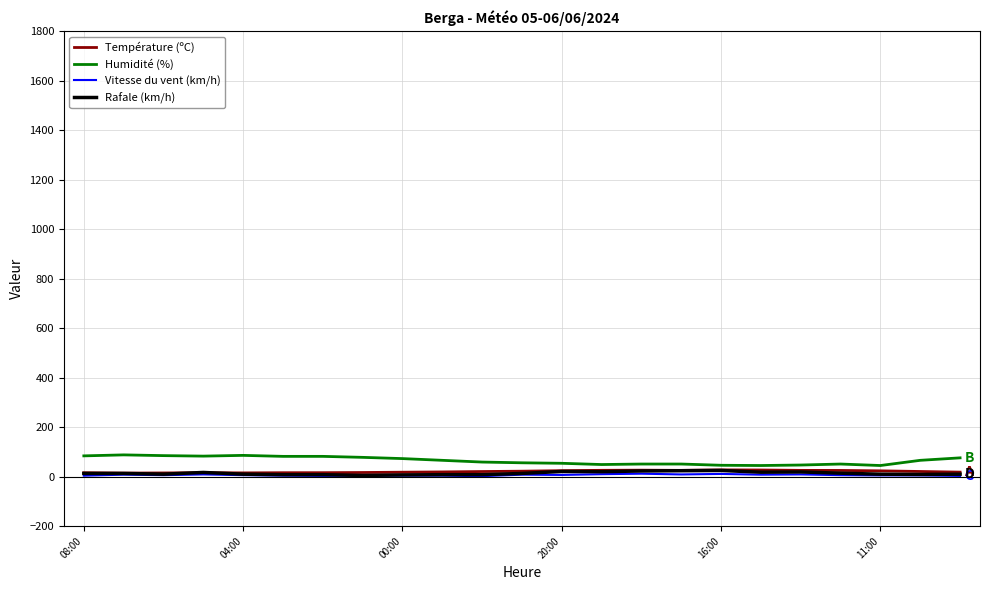

Which series has the largest range (max minus min)?

Humidité (%)